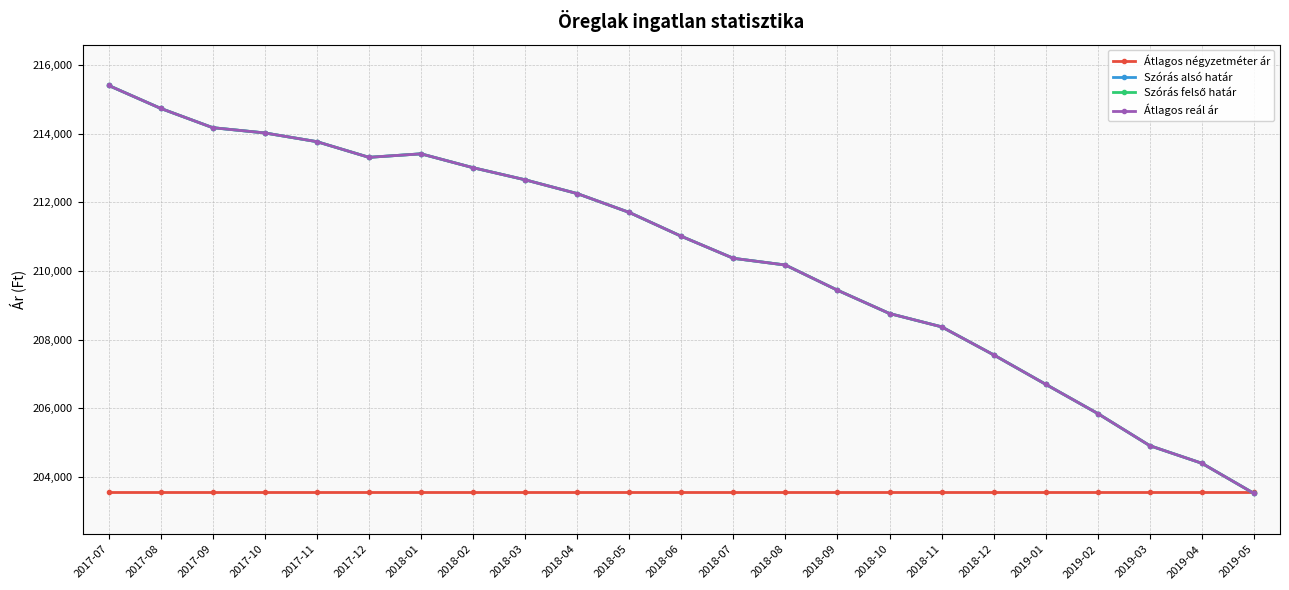

What is the sum of the Szórás felső határ values at 2017-08 and 2018-12?

422290